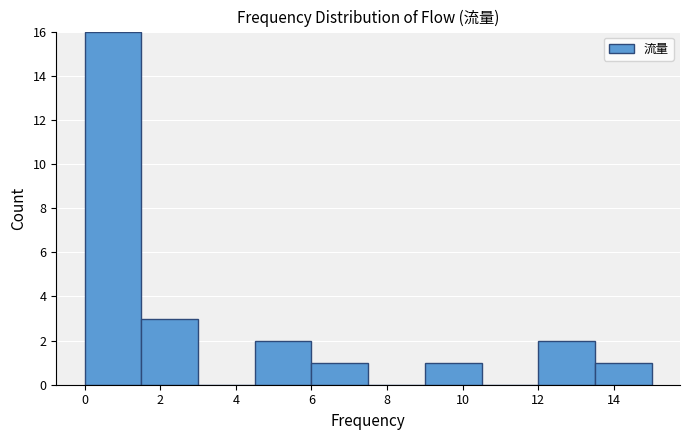

Which range on the x-axis has the tallest bar?

0.0 to 1.5